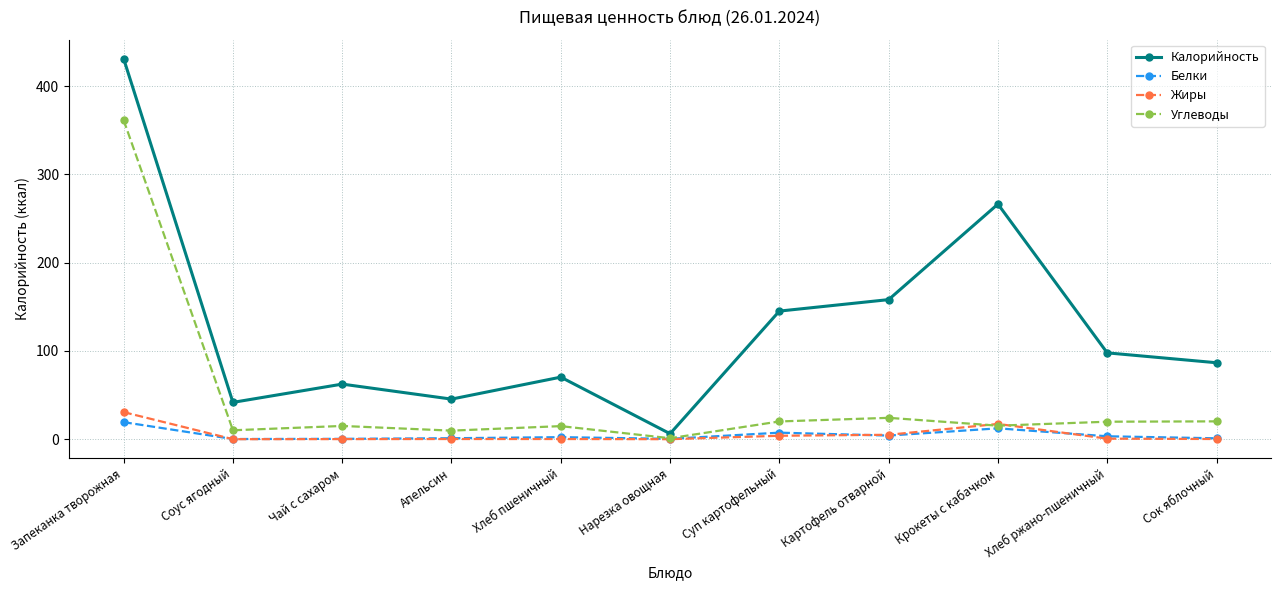

Rank the series by their maximum value, from lowest to highest.

Белки, Жиры, Углеводы, Калорийность